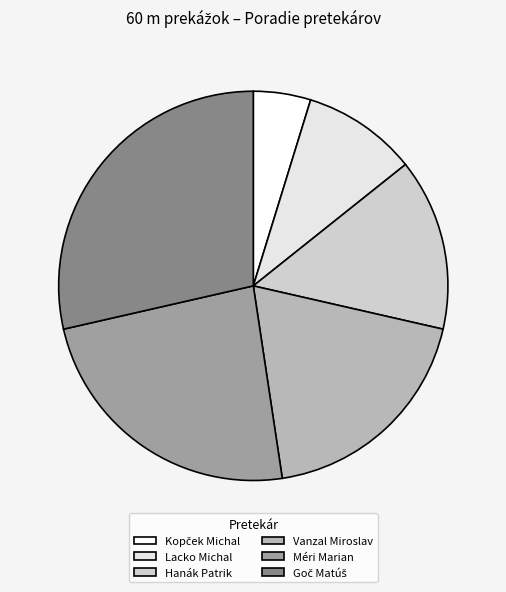

To the nearest percent, what is the difference between the largest and smallest slice percentages?

24%